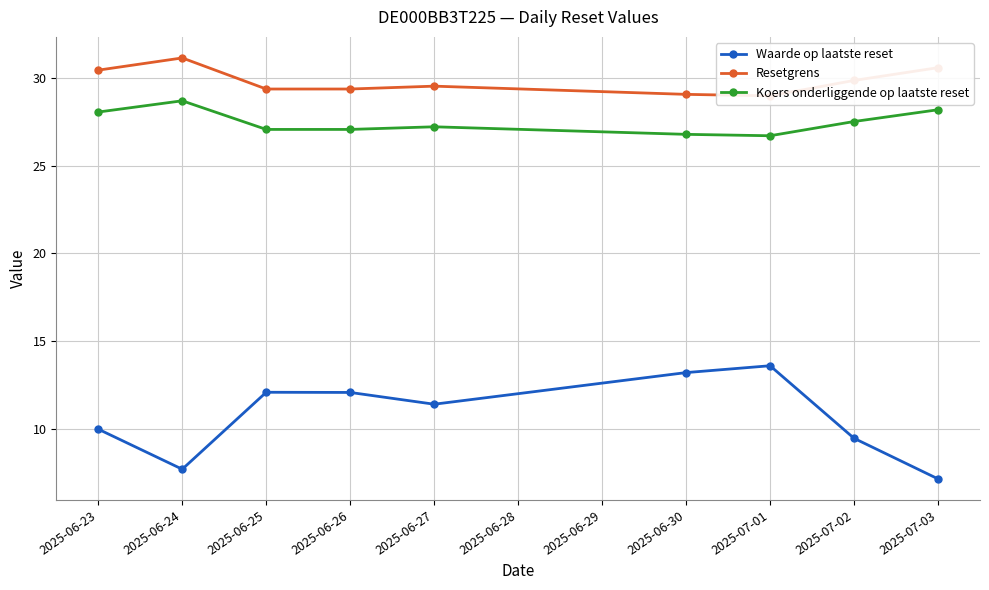

What is the lowest value of the Koers onderliggende op laatste reset series?

26.7